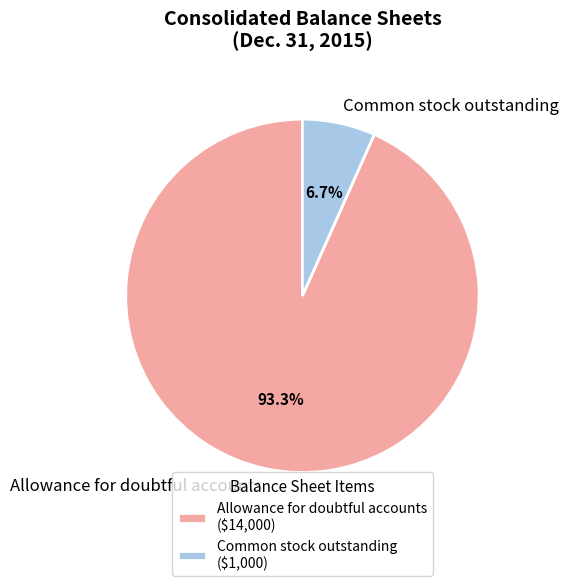

The Allowance for doubtful accounts slice represents 83% of the pie. True or false?

False